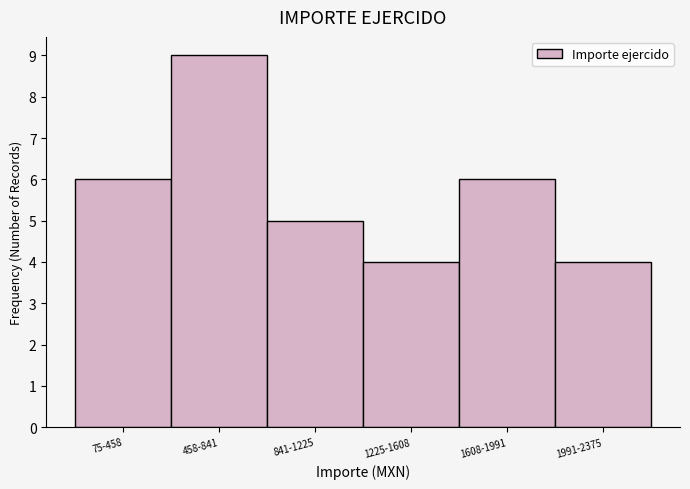

Reading left to right, what are all the values shown in this chart?

6	9	5	4	6	4